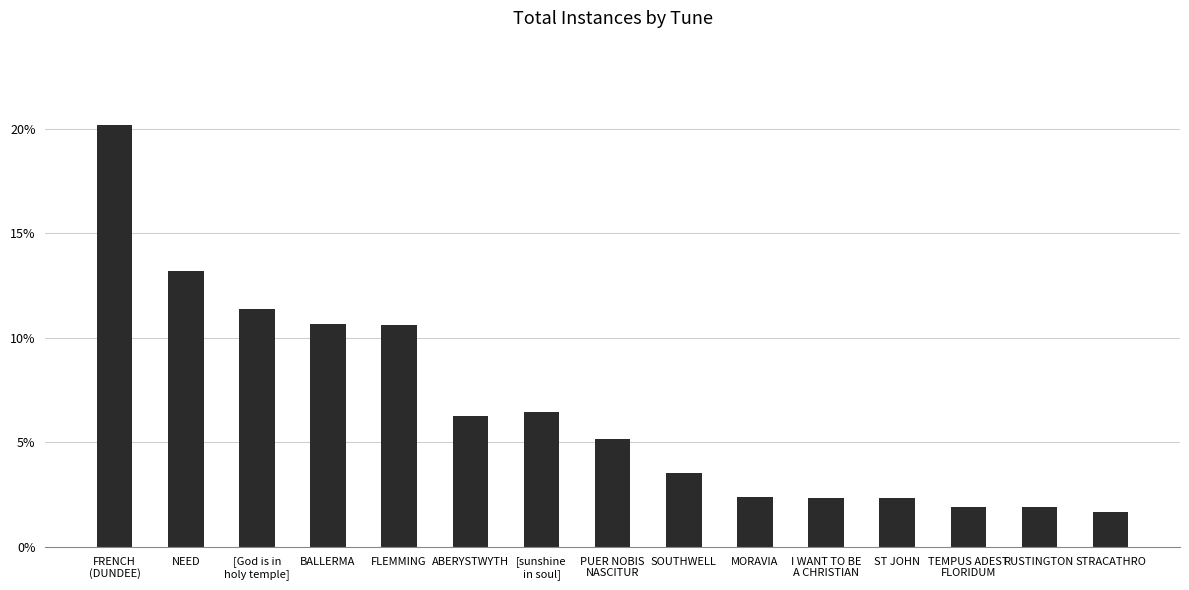

The value at SOUTHWELL is 3.5. True or false?

True